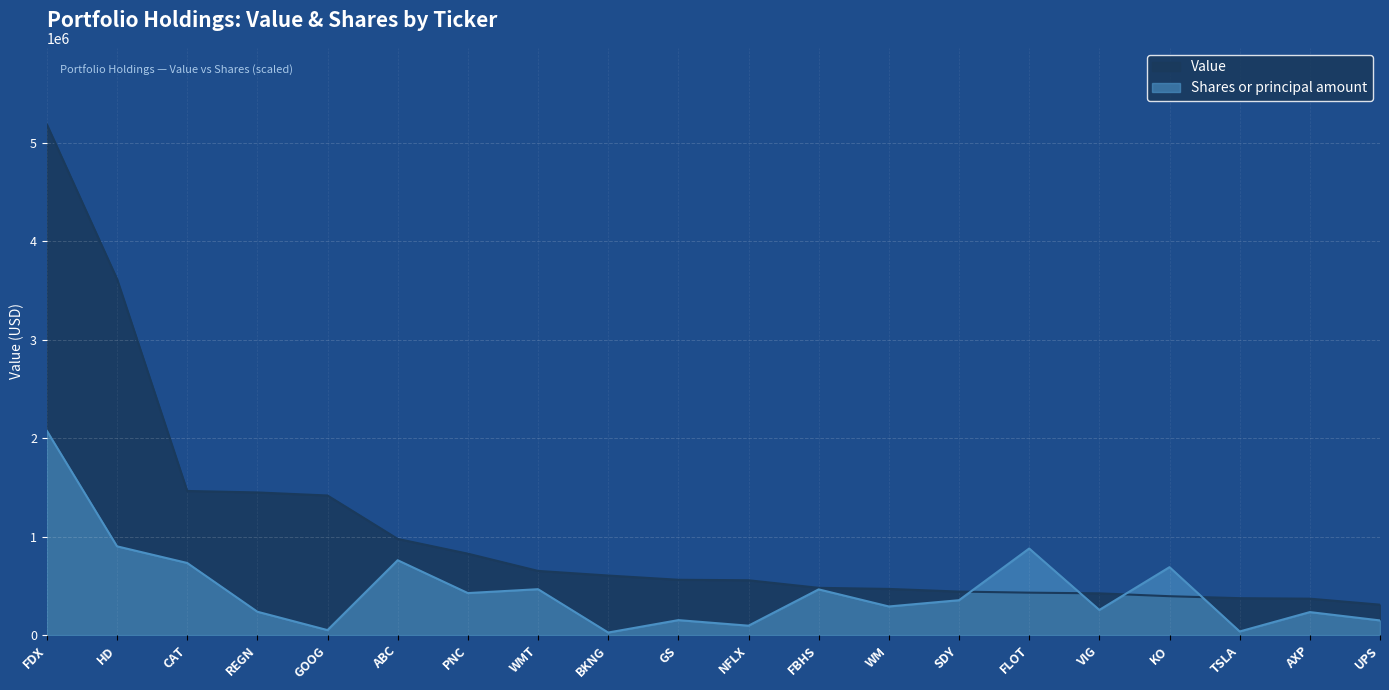

List the series in order of their overall mean, lowest first.

Shares or principal amount, Value